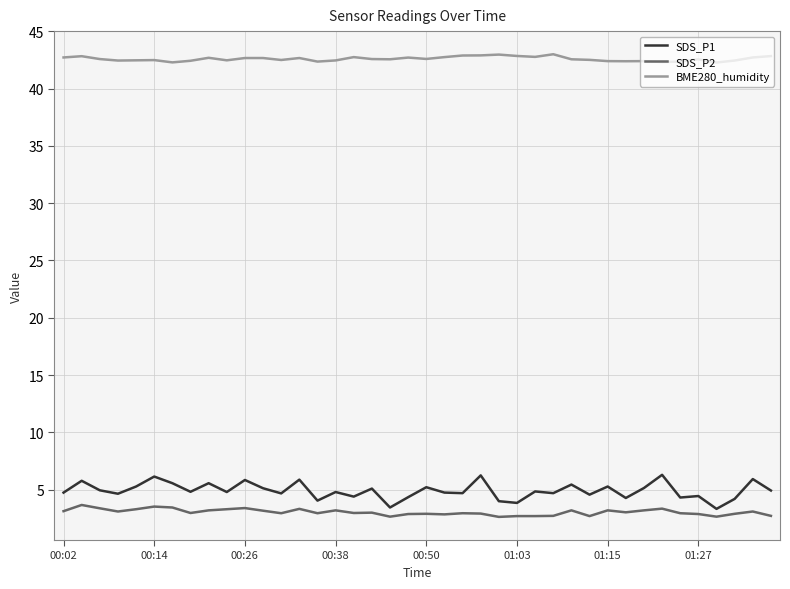

True or false: SDS_P2 and BME280_humidity cross at least once.

False